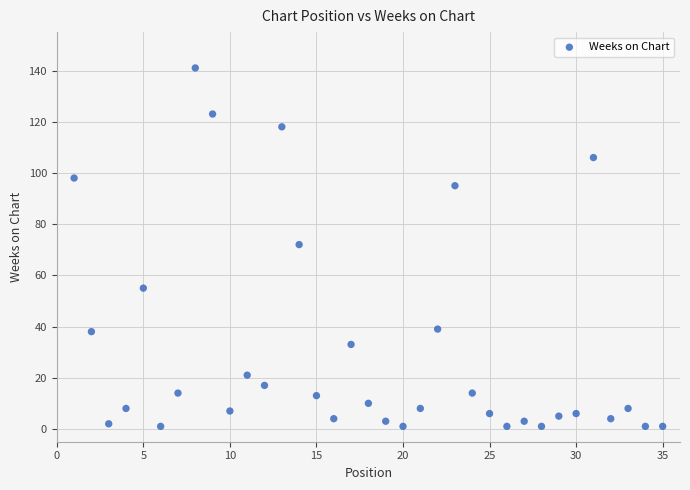

What is the range of Y values (max minus min)?

140